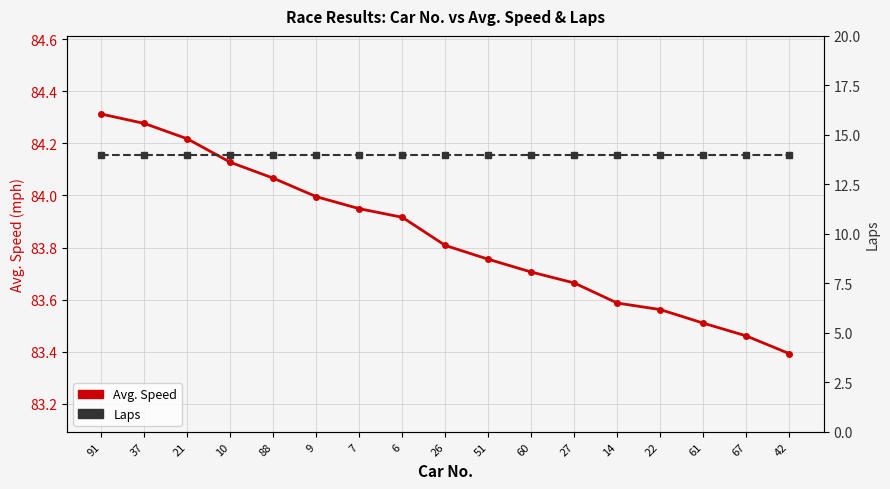

List the labels in order of Avg. Speed value, largest first.

91, 37, 21, 10, 88, 9, 7, 6, 26, 51, 60, 27, 14, 22, 61, 67, 42